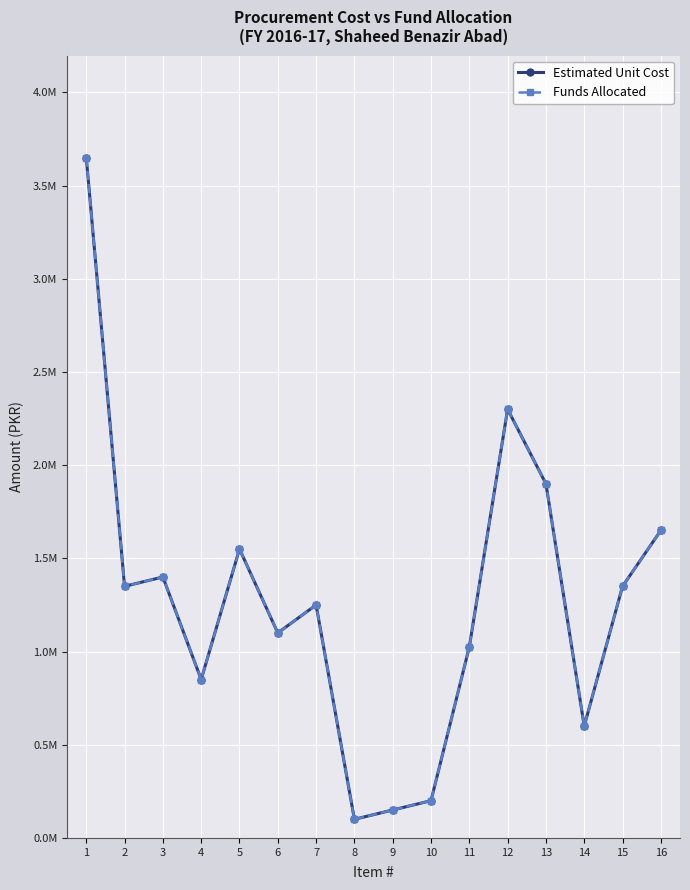

What is the value of the Estimated Unit Cost point at the 11th from the left?

1025000